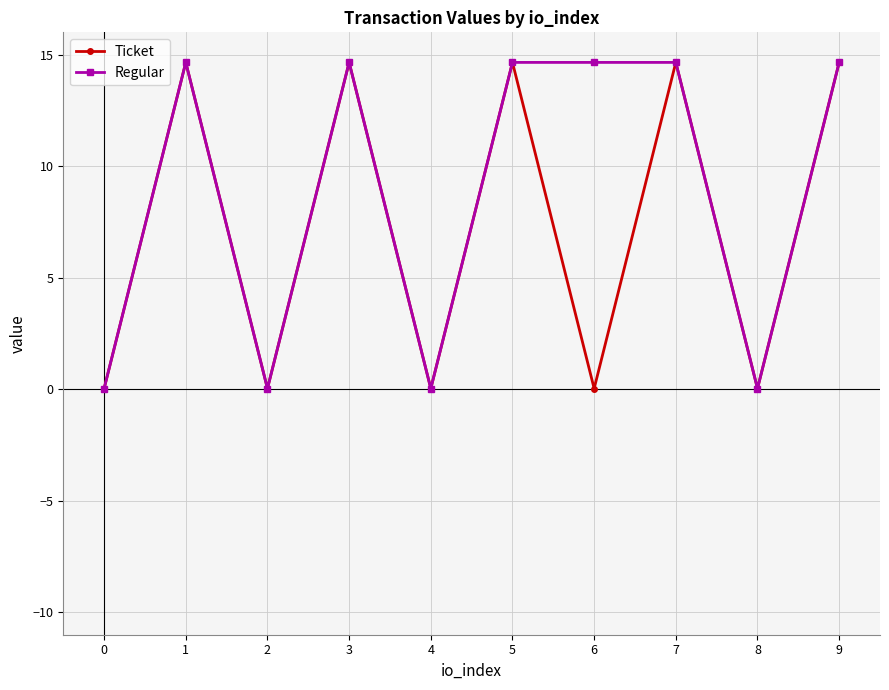

Is it true that Ticket equals 0.0 at 4?

True